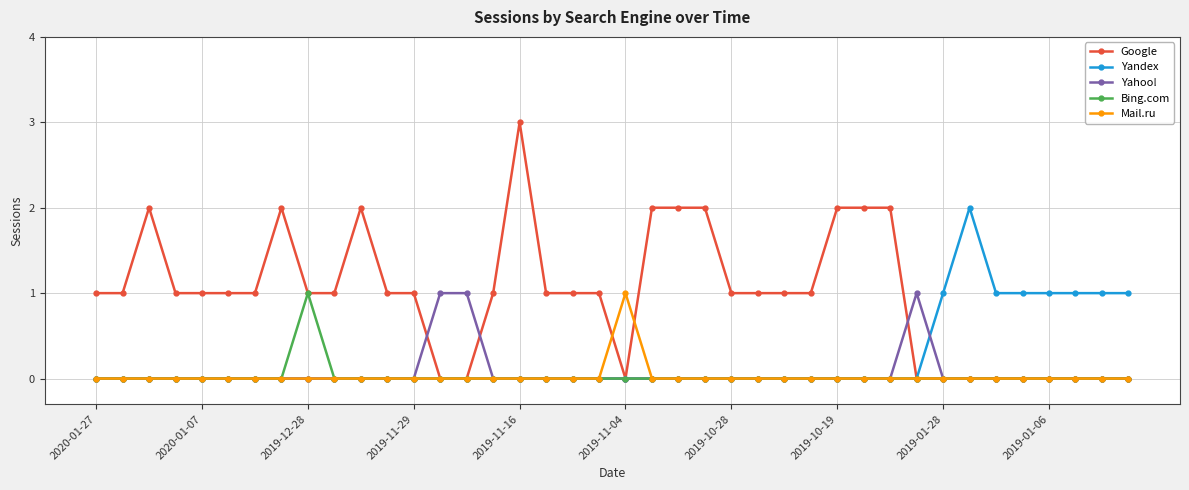

Which series has the widest spread of values?

Google